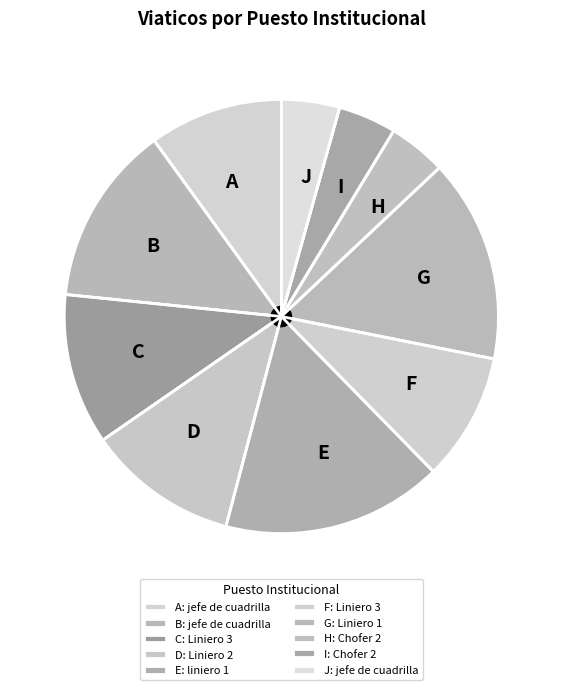

Count the number of slices in the pie.

10